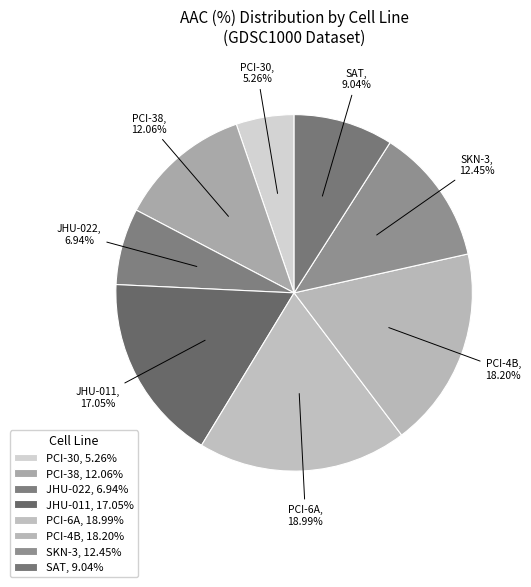

What is the ratio of the value at SAT to the value at JHU-011?

0.5